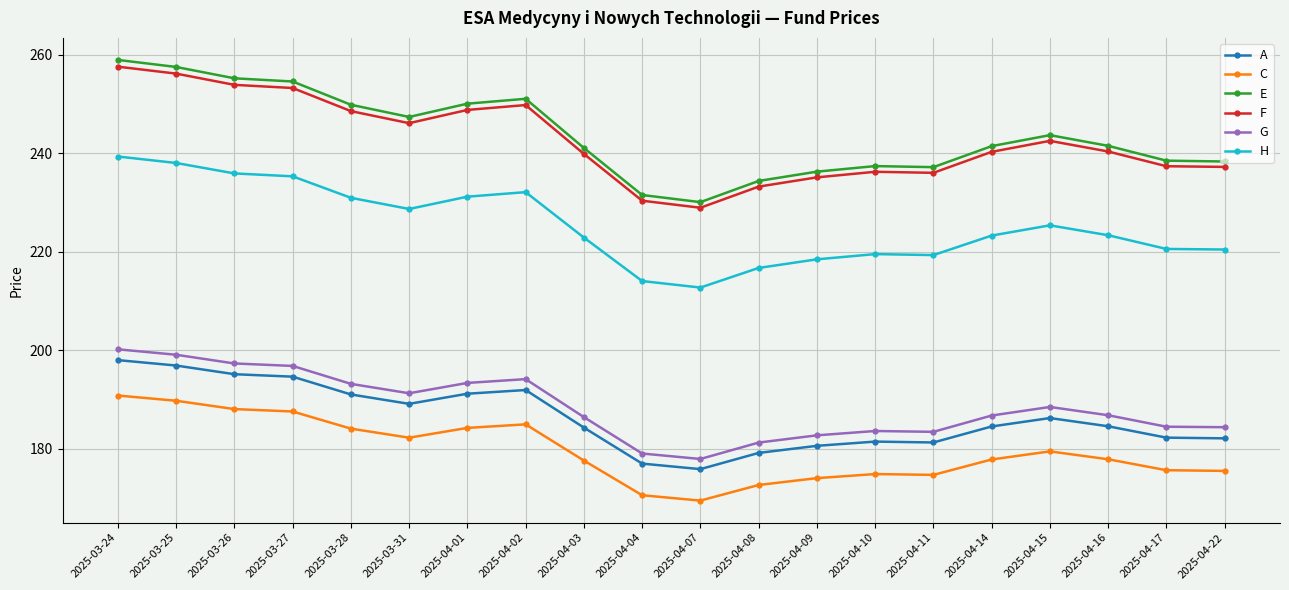

Which category has the lowest value in the H series?

2025-04-07